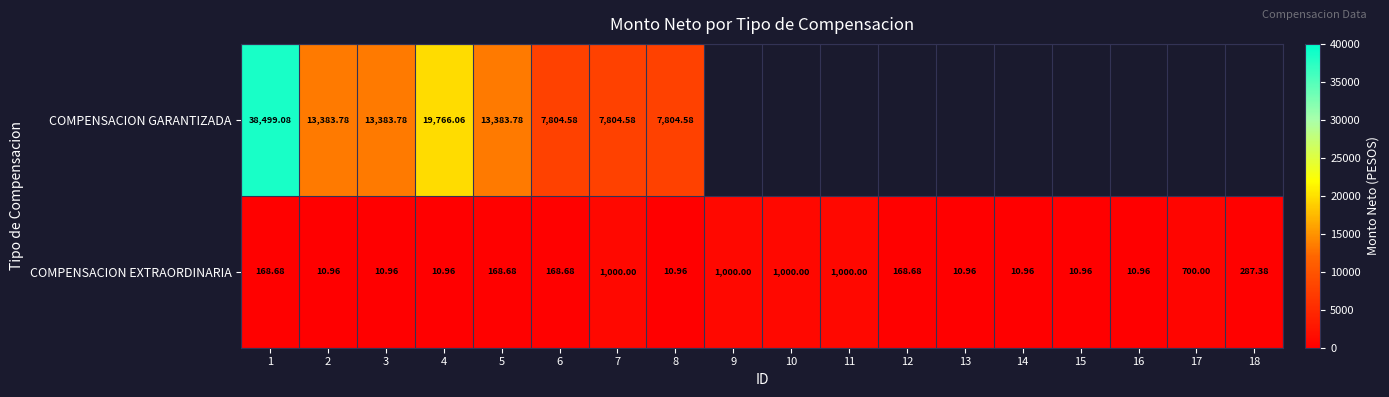

At 7, list the series in order from largest to smallest.

COMPENSACION GARANTIZADA, COMPENSACION EXTRAORDINARIA